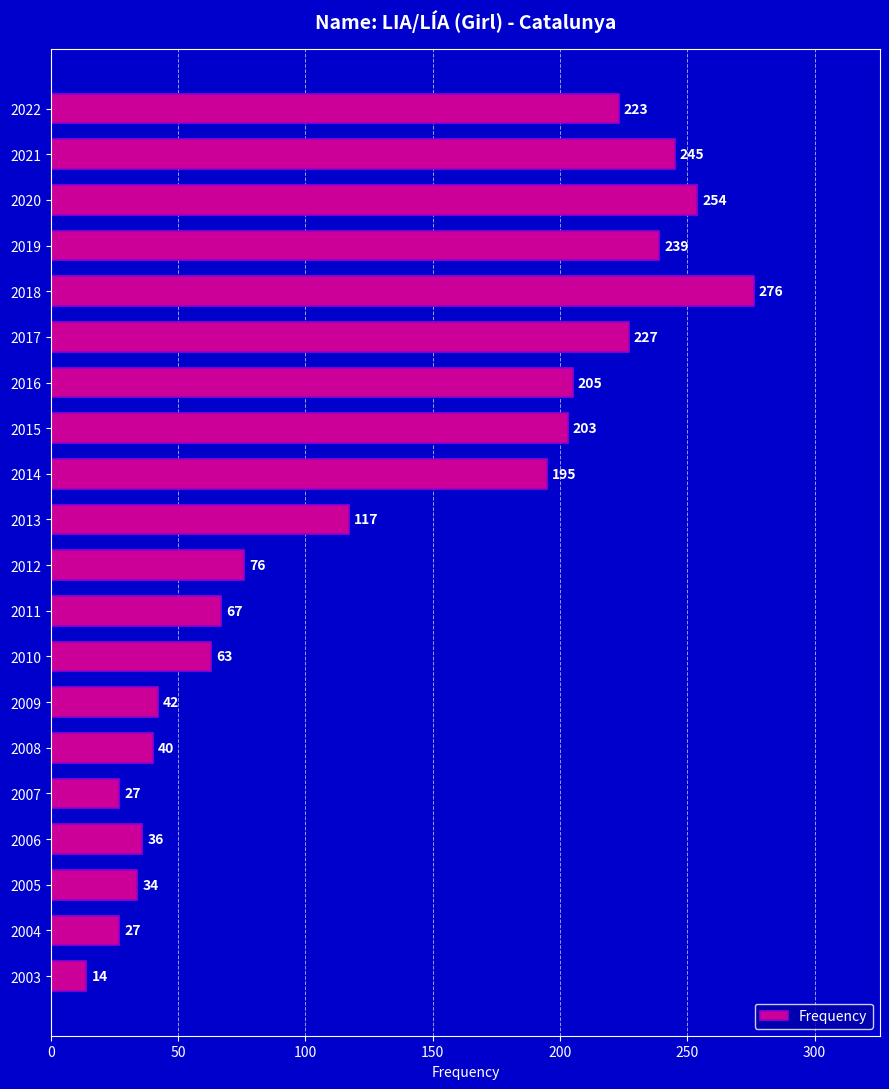

Reading top to bottom, what are all the values shown in this chart?

2022=223	2021=245	2020=254	2019=239	2018=276	2017=227	2016=205	2015=203	2014=195	2013=117	2012=76	2011=67	2010=63	2009=42	2008=40	2007=27	2006=36	2005=34	2004=27	2003=14